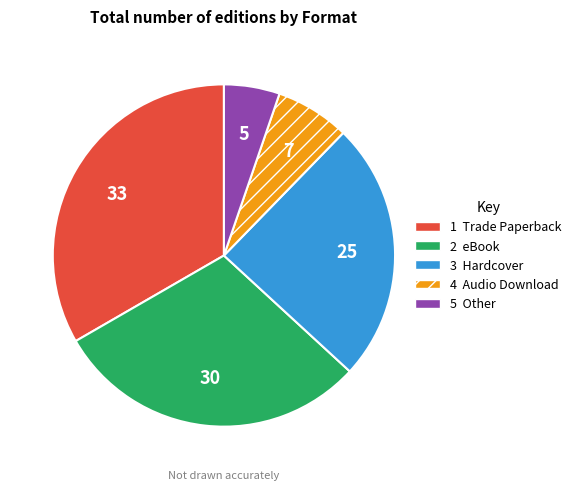

How many slices are in this pie chart?

5